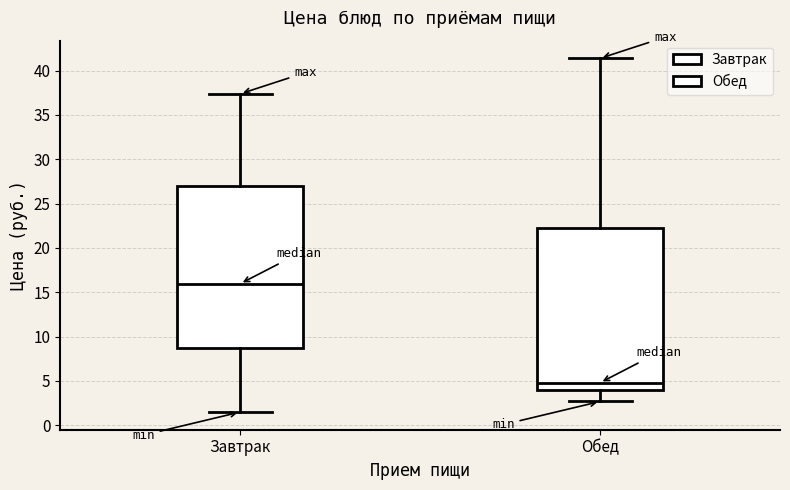

Reading left to right, transcribe this box plot: for each box, give where its median line is, the range the box spans, and where its two whiskers end, as read against the y-axis. The values are not printed on the chart, so give them approximately, as read against the axis.

Завтрак: median 16.0, box 9.0 to 27.0, whiskers 1.5 to 37.5
Обед: median 5.0, box 4.0 to 22.5, whiskers 2.5 to 41.5